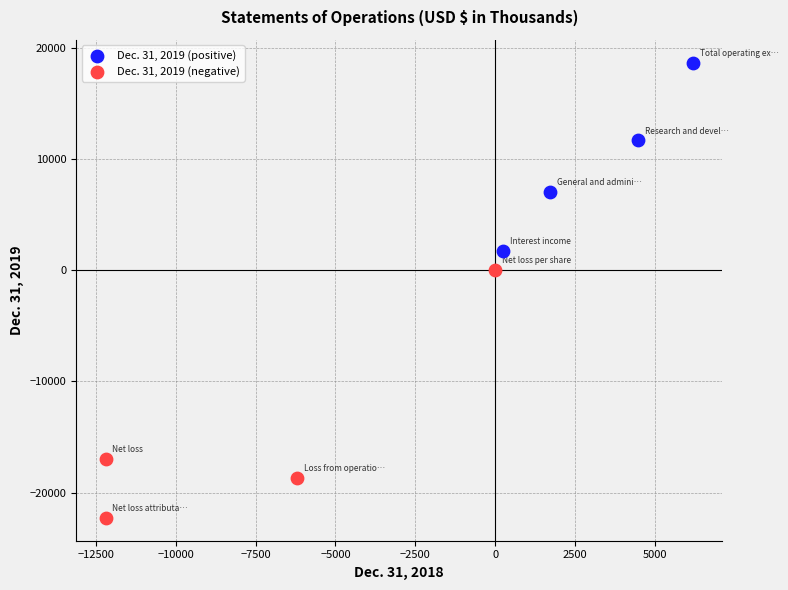

Which series reaches the minimum Y coordinate?

Dec. 31, 2019 (negative)